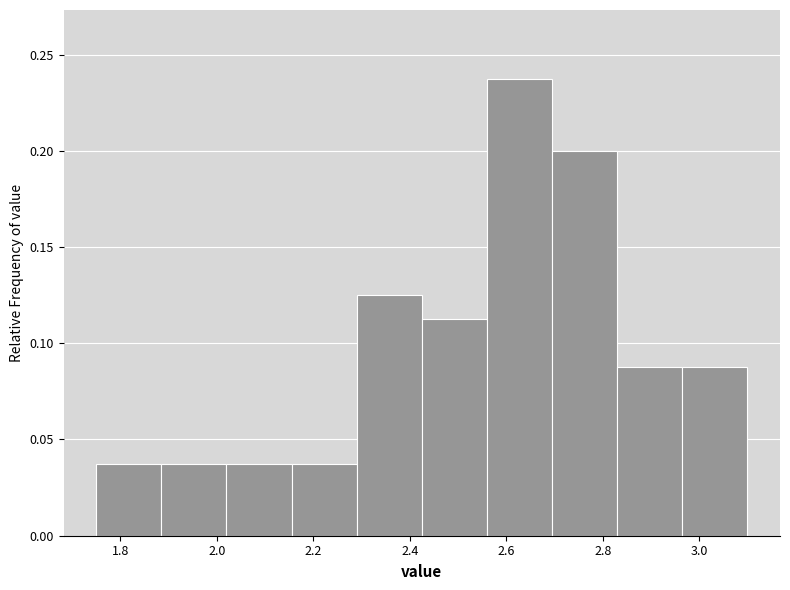

What is the height of the bar covering 2.290 to 2.425 on the x-axis? Neither the bar edges nor the heights are printed on the chart, so give them approximately, as read against the axes.

0.125